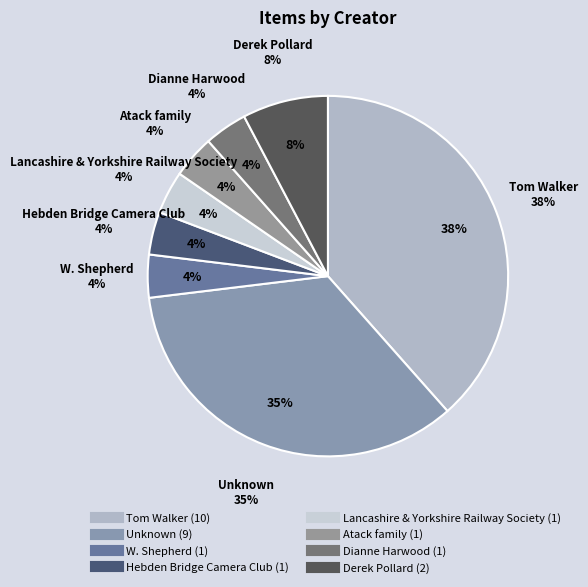

Is the sum of W. Shepherd and Lancashire & Yorkshire Railway Society greater than half?

No